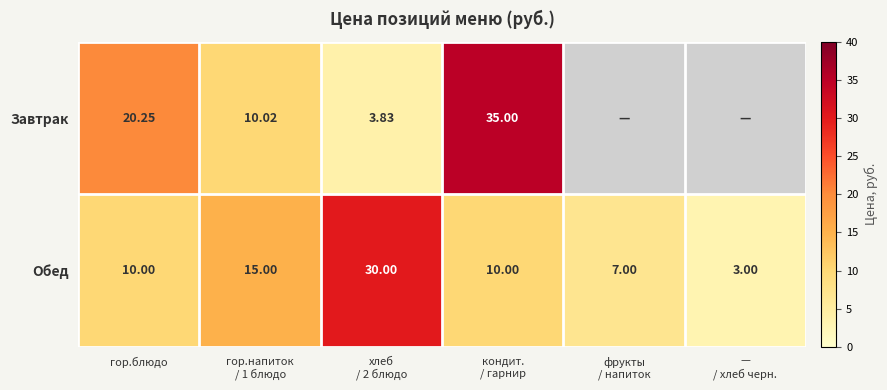

How many Обед values are between 7 and 15?

4